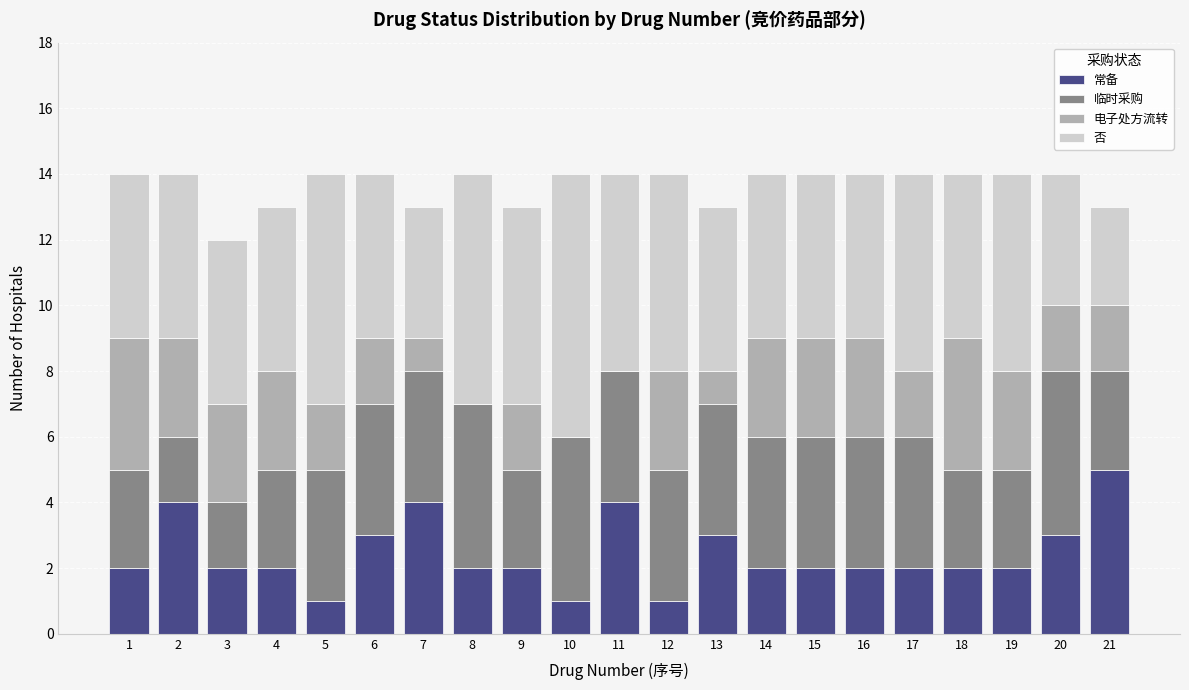

What is the highest value of the 常备 series?

5